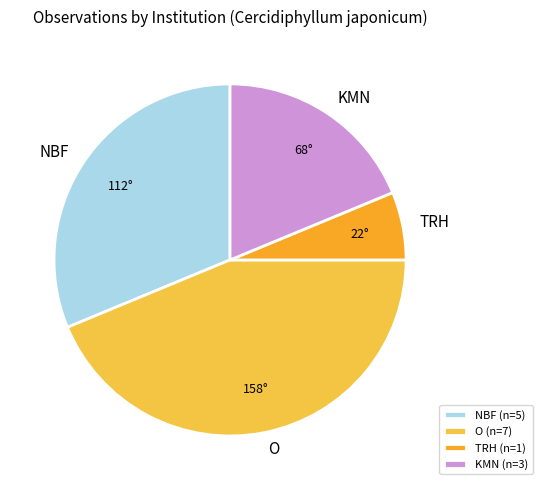

Is the sum of NBF and O greater than half?

Yes